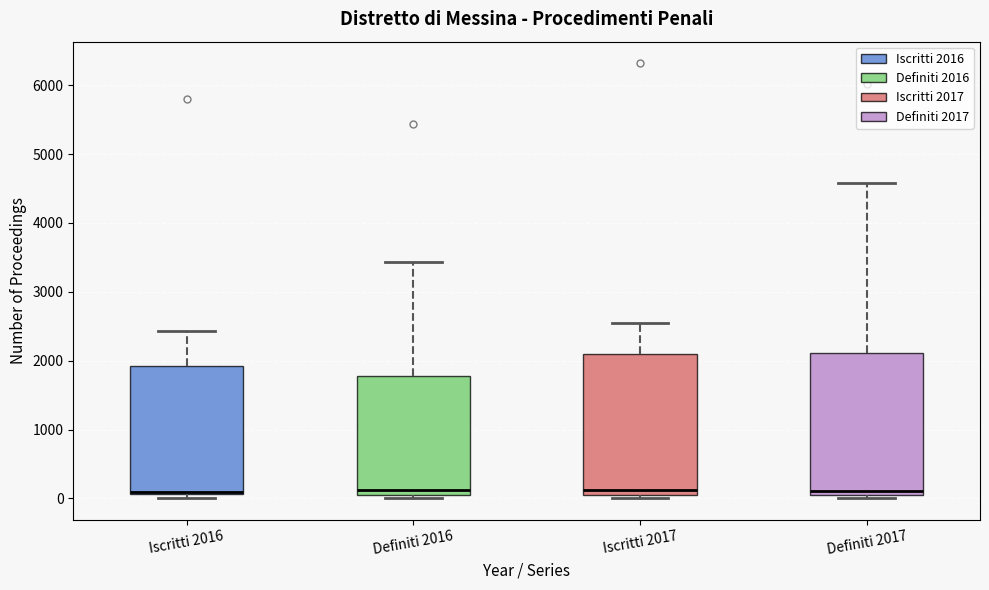

Reading left to right, read every box against the y-axis: the position of its median line, the range the box covers, and the ends of its whiskers. The values are not printed on the chart, so give them approximately, as read against the axis.

Iscritti 2016: median 100 (just above the box's lower edge), box 100 to 1900, whiskers 0 to 2400
Definiti 2016: median 100, box 0 to 1800, whiskers 0 (just below the box's lower edge) to 3400
Iscritti 2017: median 100, box 0 to 2100, whiskers 0 (just below the box's lower edge) to 2600
Definiti 2017: median 100, box 0 to 2100, whiskers 0 (just below the box's lower edge) to 4600